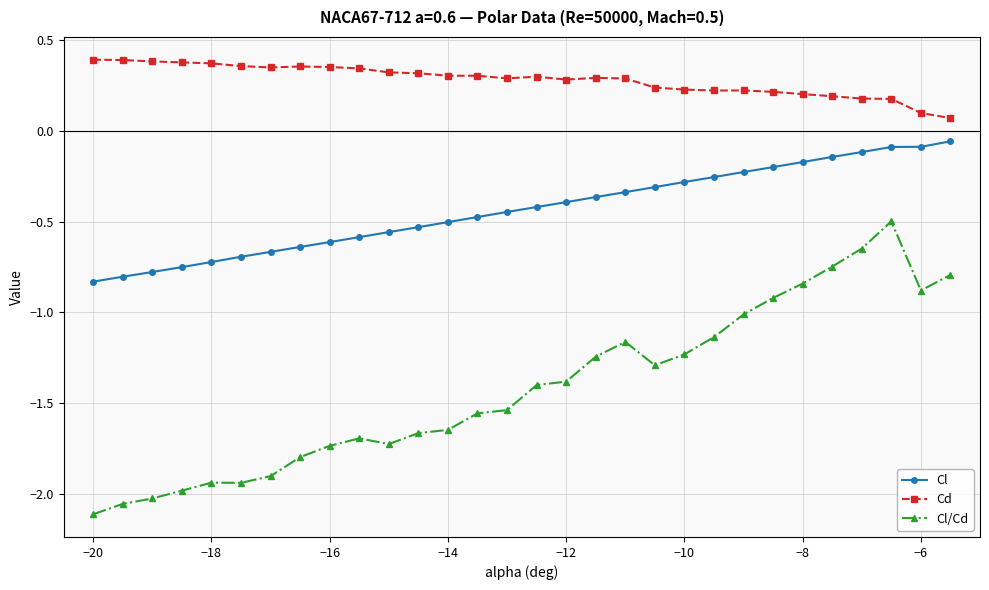

Which series has the widest spread of values?

Cl/Cd